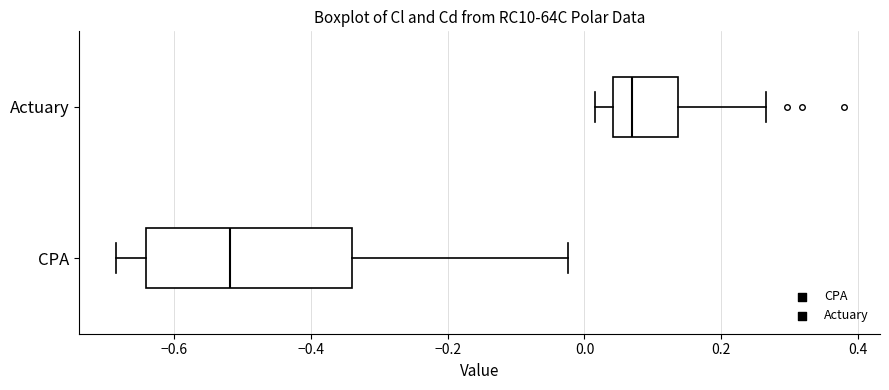

Reading bottom to top, read every box against the x-axis: the position of its median line, the range the box covers, and the ends of its whiskers. The values are not printed on the chart, so give them approximately, as read against the axis.

CPA: median -0.52, box -0.64 to -0.34, whiskers -0.68 to -0.02
Actuary: median 0.06, box 0.04 to 0.14, whiskers 0.02 to 0.26